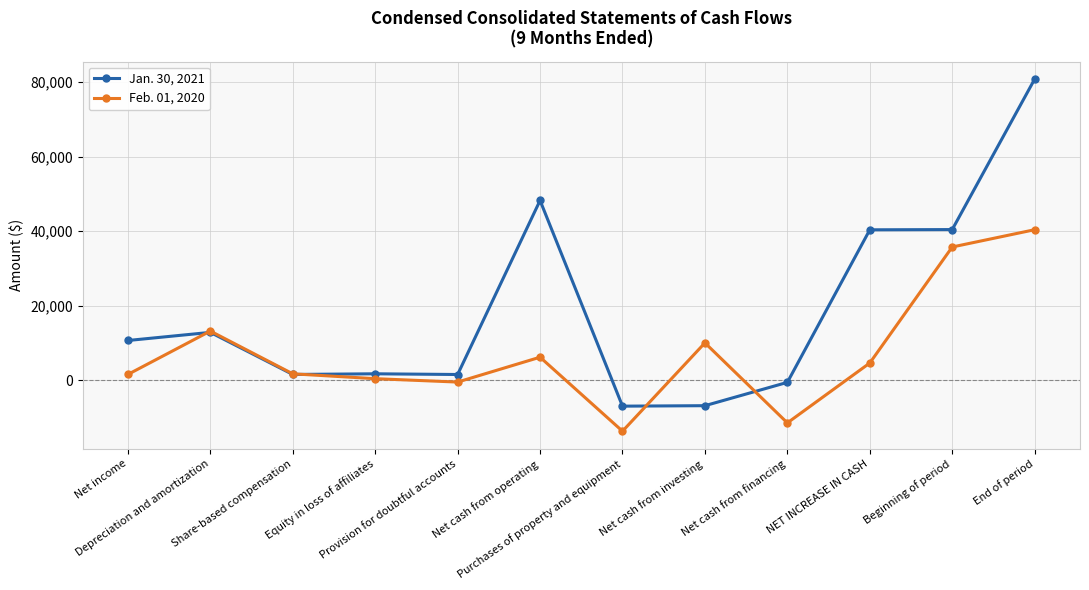

What is the lowest value of the Jan. 30, 2021 series?

-6935